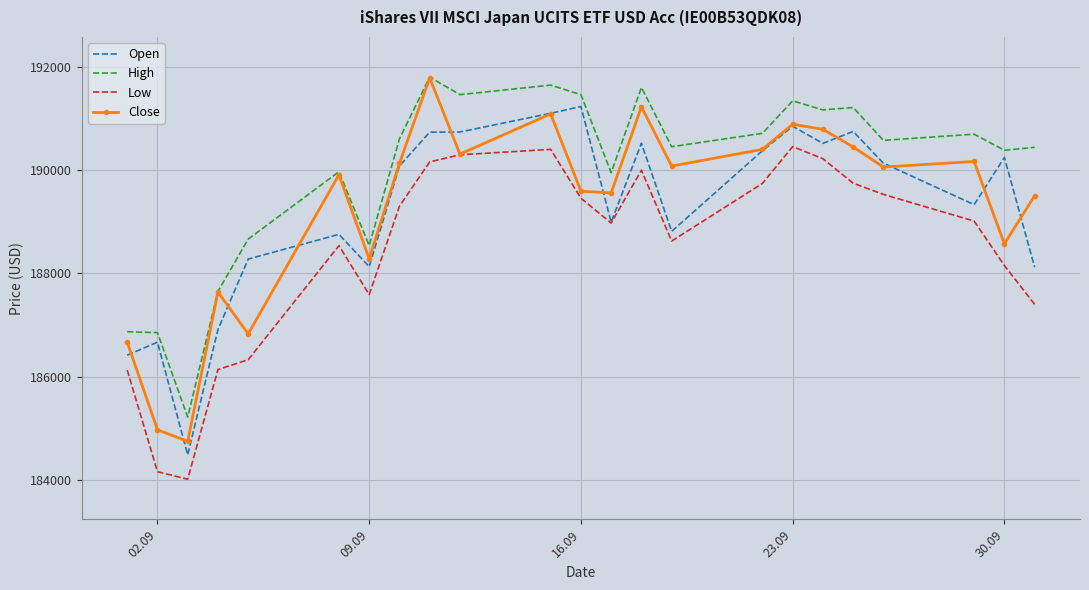

Which series has the largest total across all categories?

High